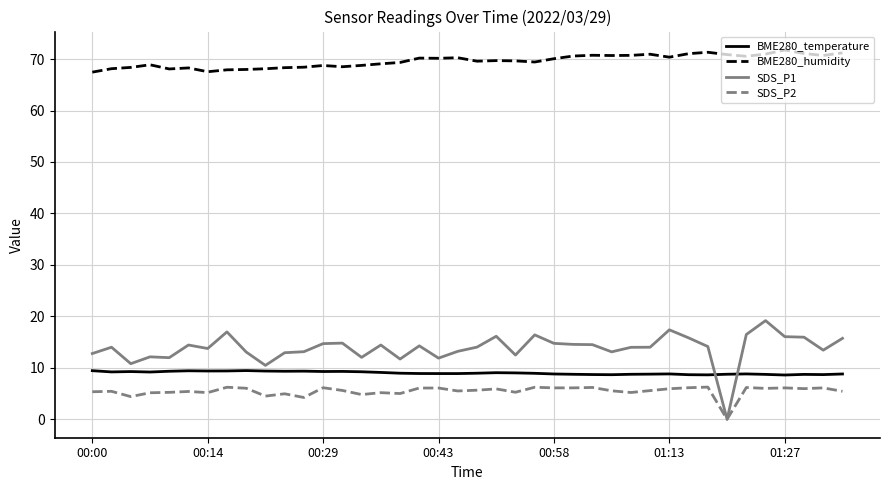

What is the average value of the BME280_temperature series?

9.0